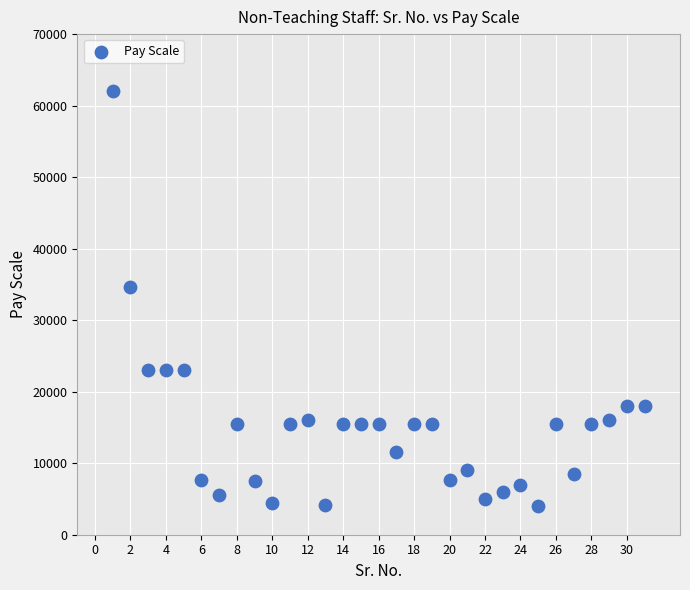

What Y value in the scatter plot is closest to 33000?

34620